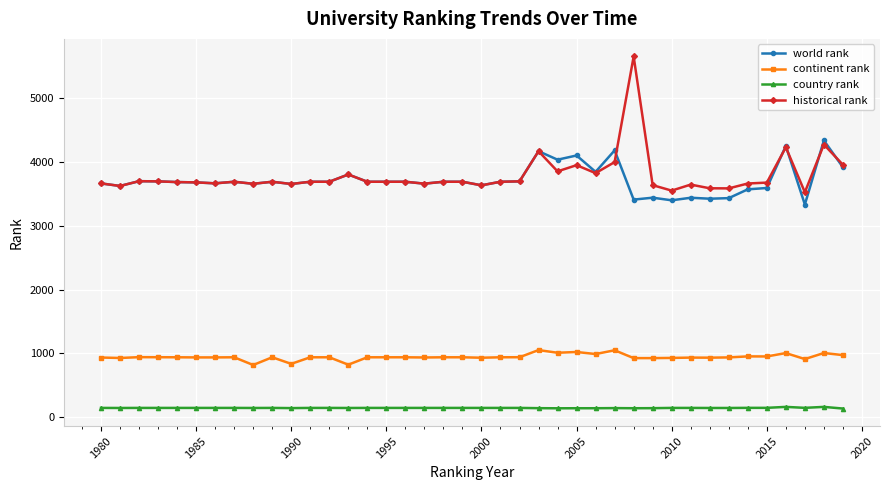

How many lines are shown in the chart?

4